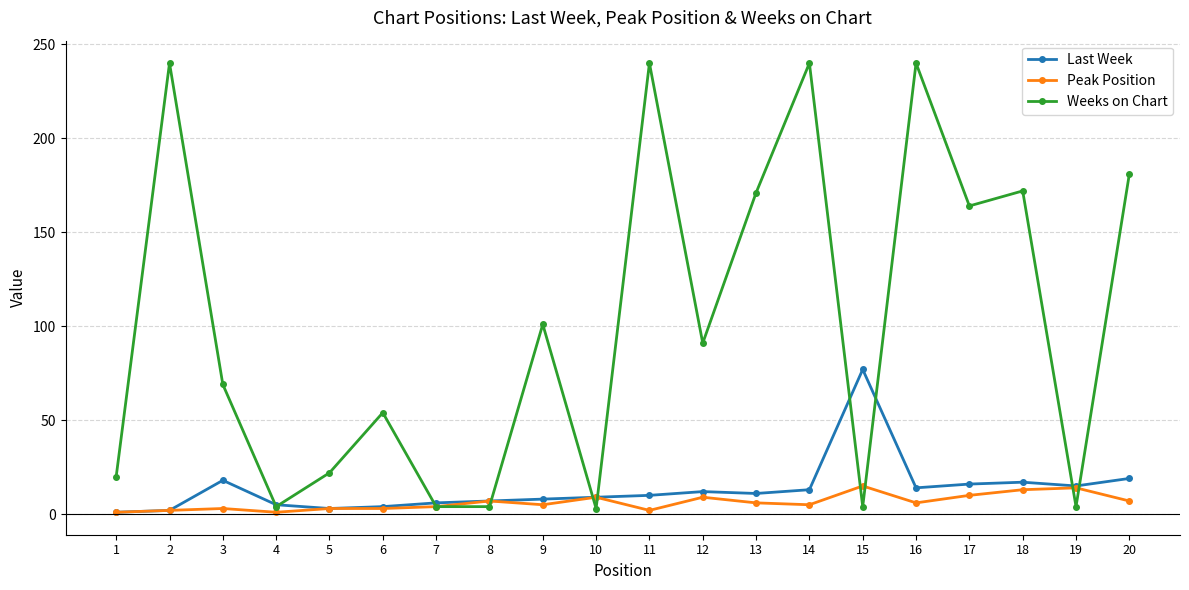

Which series changed the most between 15 and 17?

Weeks on Chart